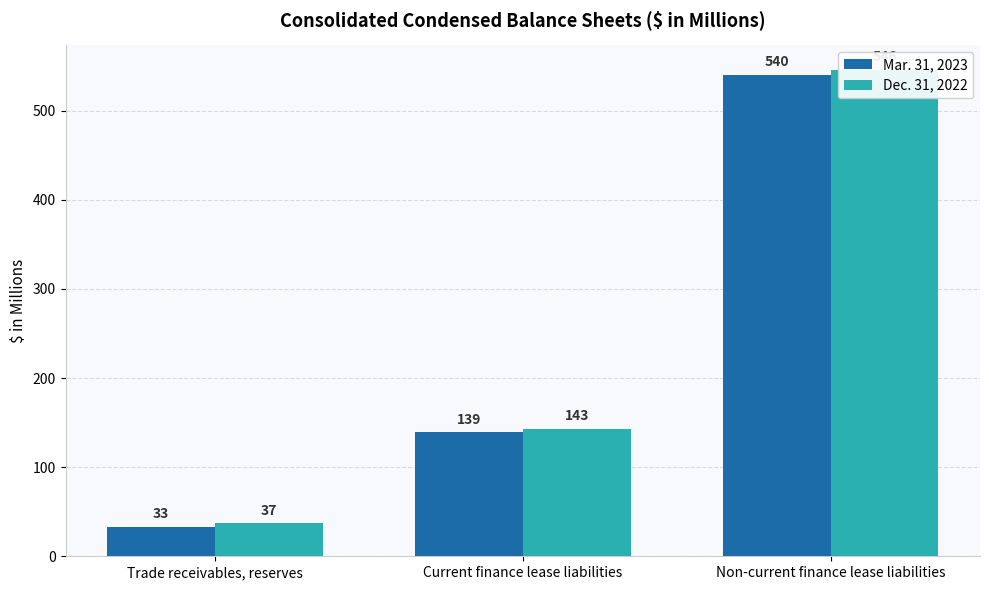

Between Trade receivables, reserves and Non-current finance lease liabilities, which is larger?

Non-current finance lease liabilities